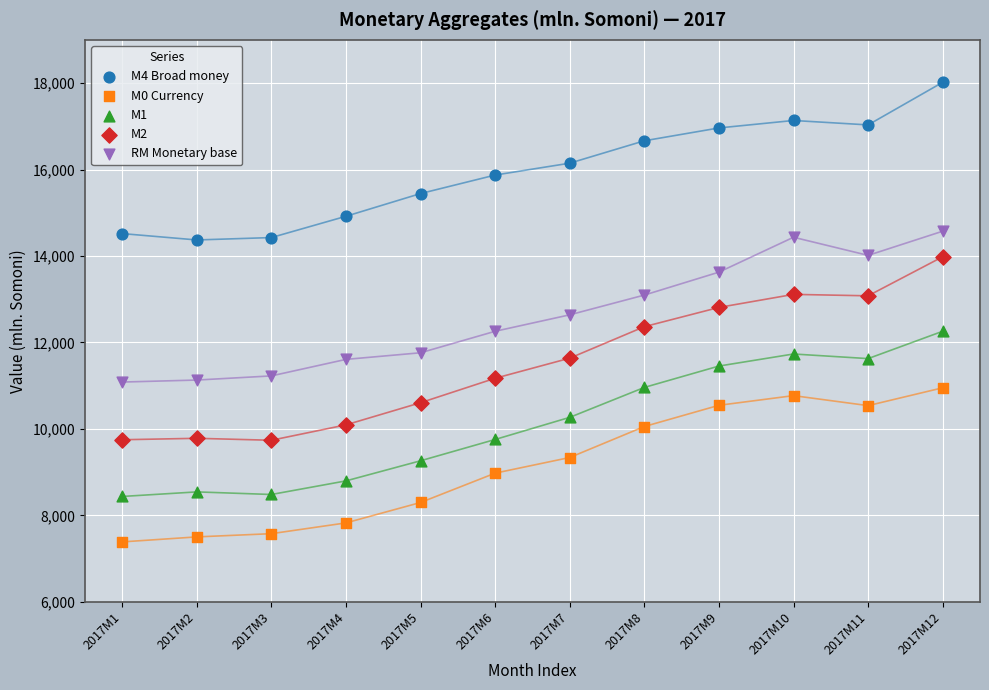

Which series reaches the maximum Y coordinate?

M4 Broad money